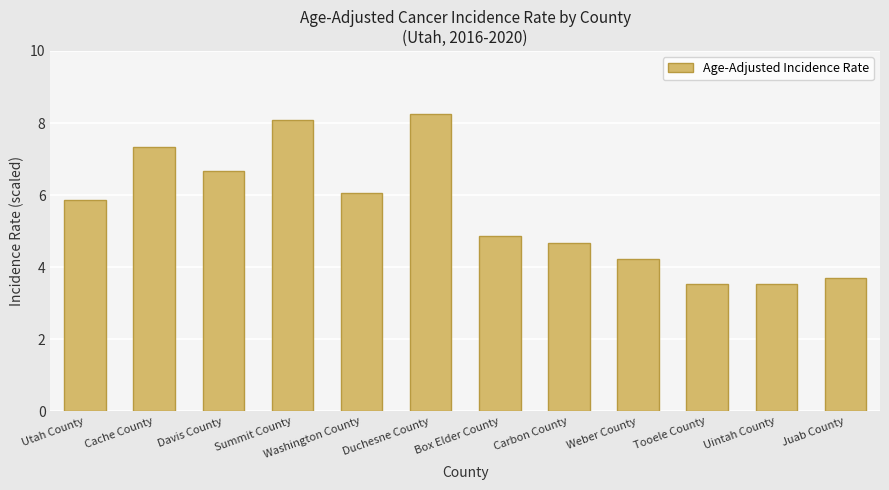

What is the difference between the maximum and minimum values?

4.7